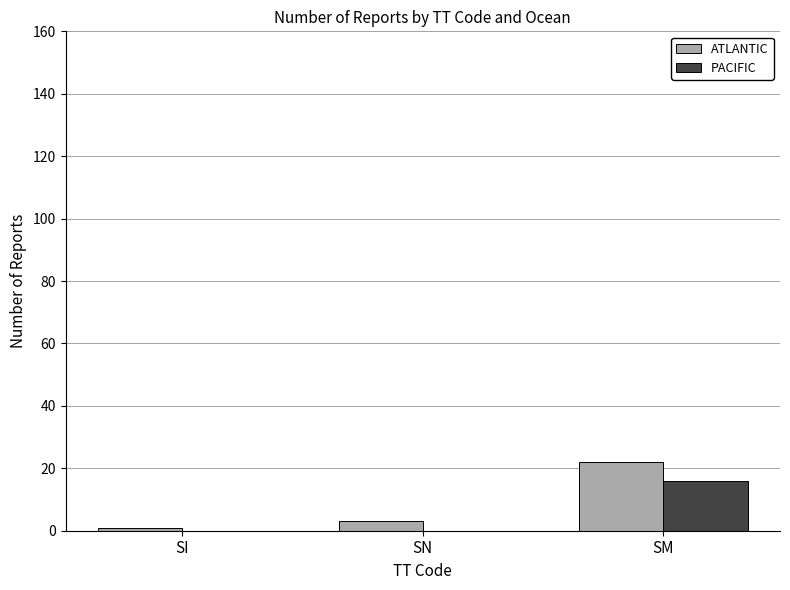

At which category does the chart reach its peak across all series?

SM